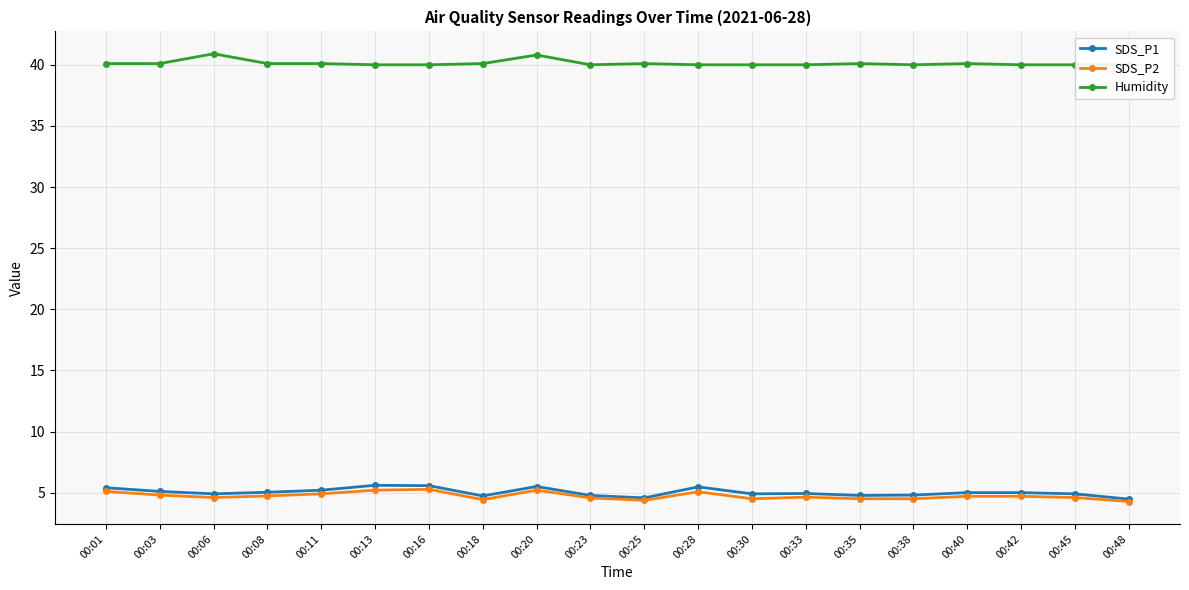

What is the sum of the SDS_P2 values at 00:40 and 00:35?

9.2